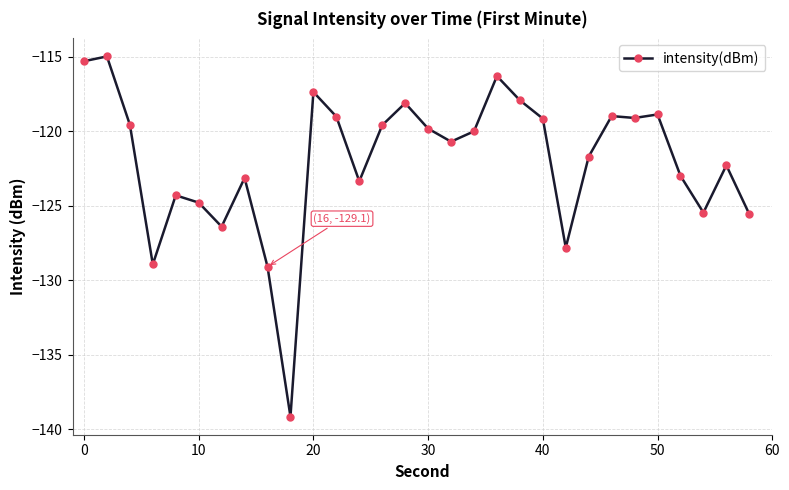

What is the minimum value shown in the chart?

-139.2